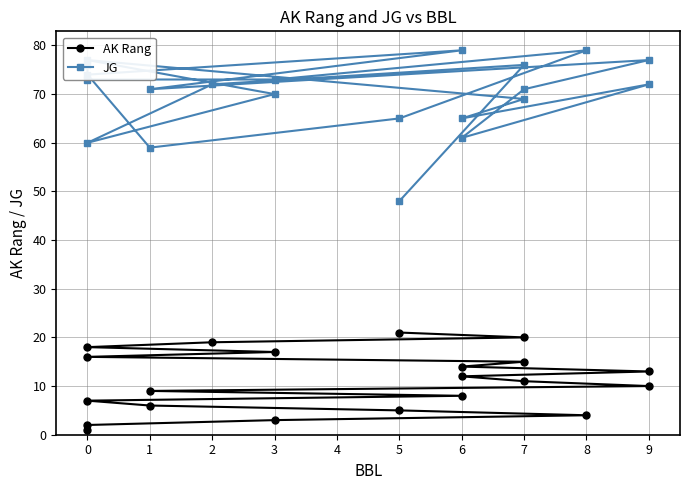

Which has a higher value, 5 or −1?

5